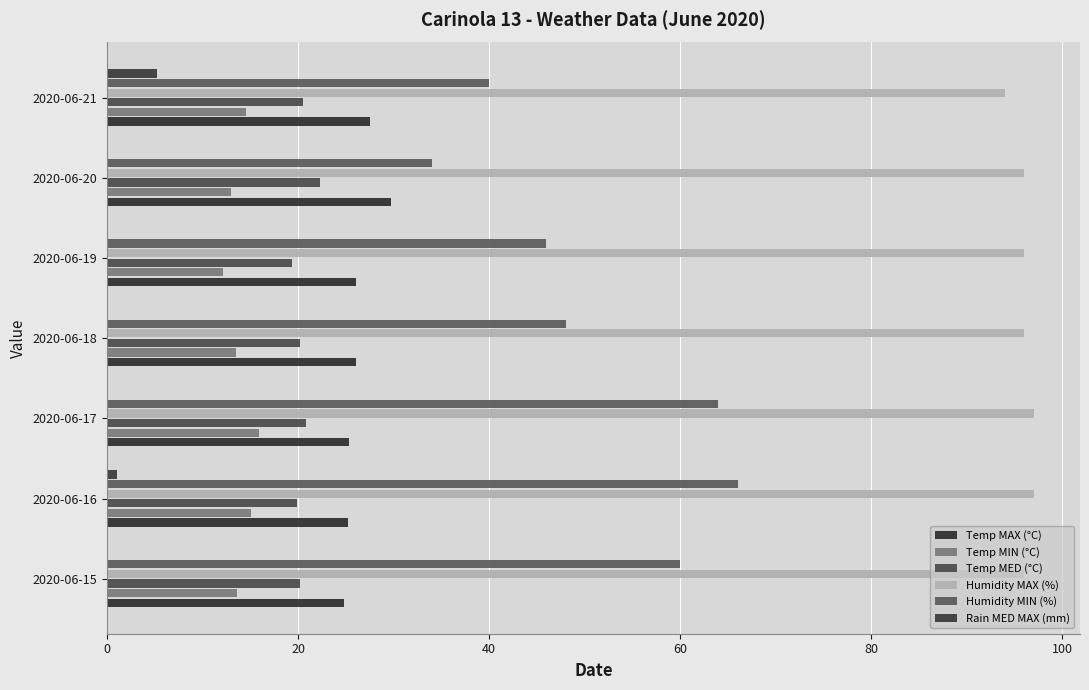

What are all the series names shown in the legend?

Temp MAX (°C), Temp MIN (°C), Temp MED (°C), Humidity MAX (%), Humidity MIN (%), Rain MED MAX (mm)